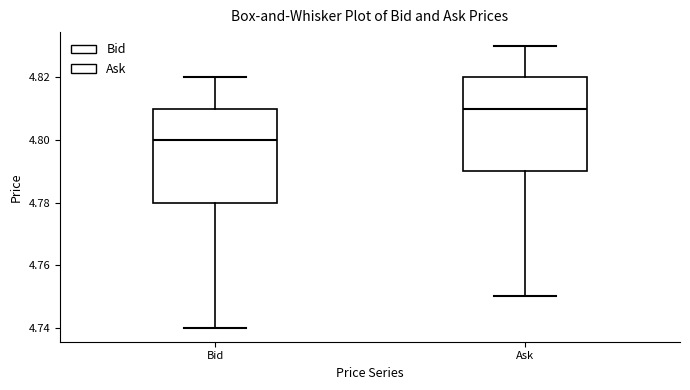

Which box has the highest median line?

Ask